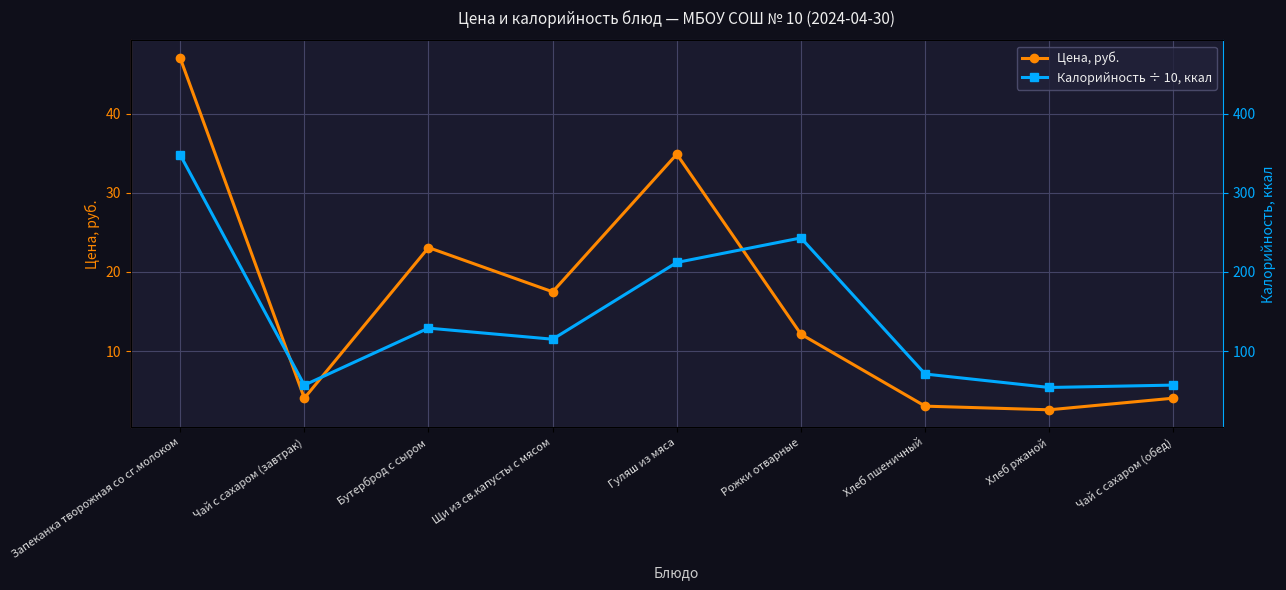

Does the chart display data point markers on the line(s)?

Yes